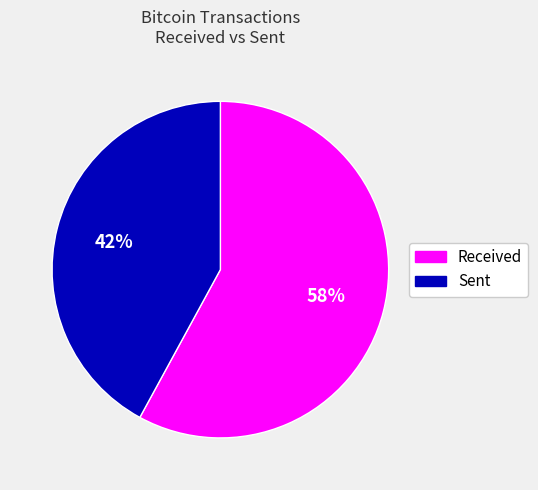

Rank the categories by value from highest to lowest.

Received, Sent